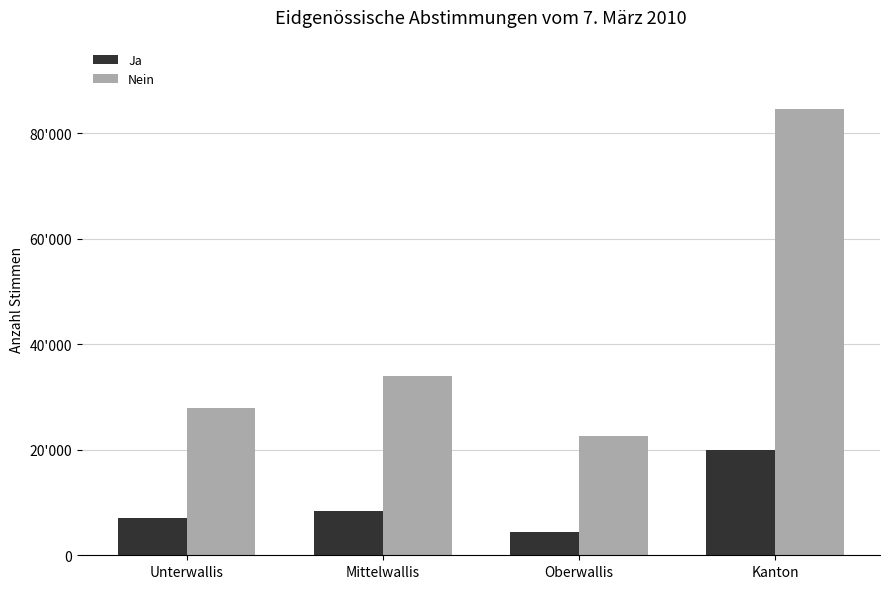

Reading left to right, what are all the values shown in this chart?

Ja: 7055	8365	4499	19919
Nein: 27818	34017	22660	84495